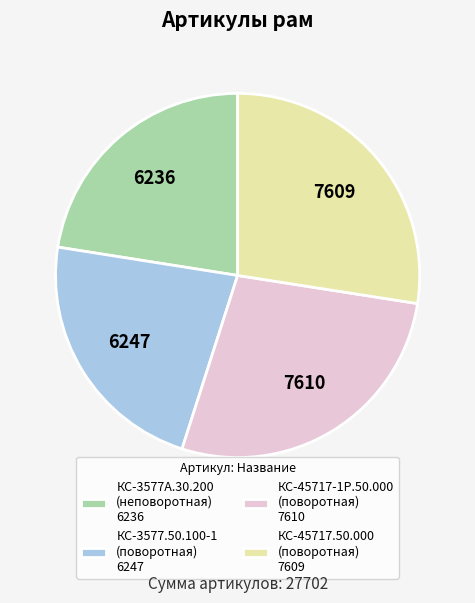

Do КС-3577.50.100-1 (поворотная) 6247 and КС-3577А.30.200 (неповоротная) 6236 together represent more than half of the pie?

No